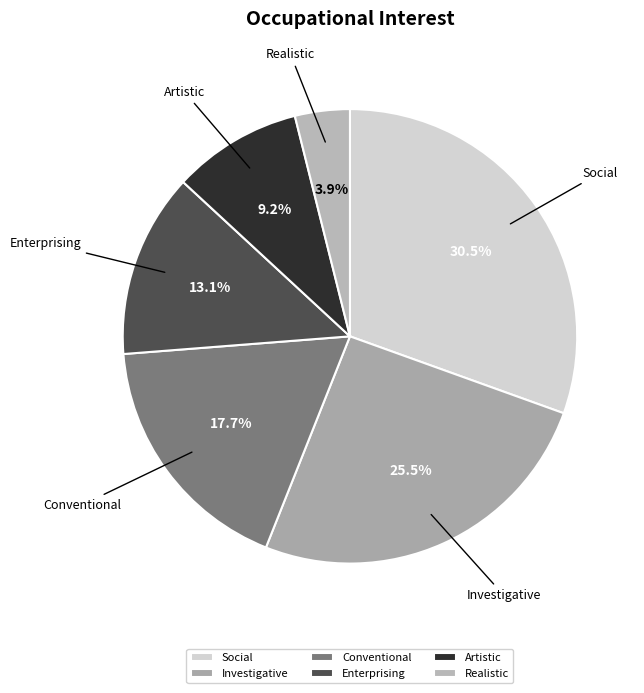

What is the total percentage of Realistic and Conventional?

21.6%